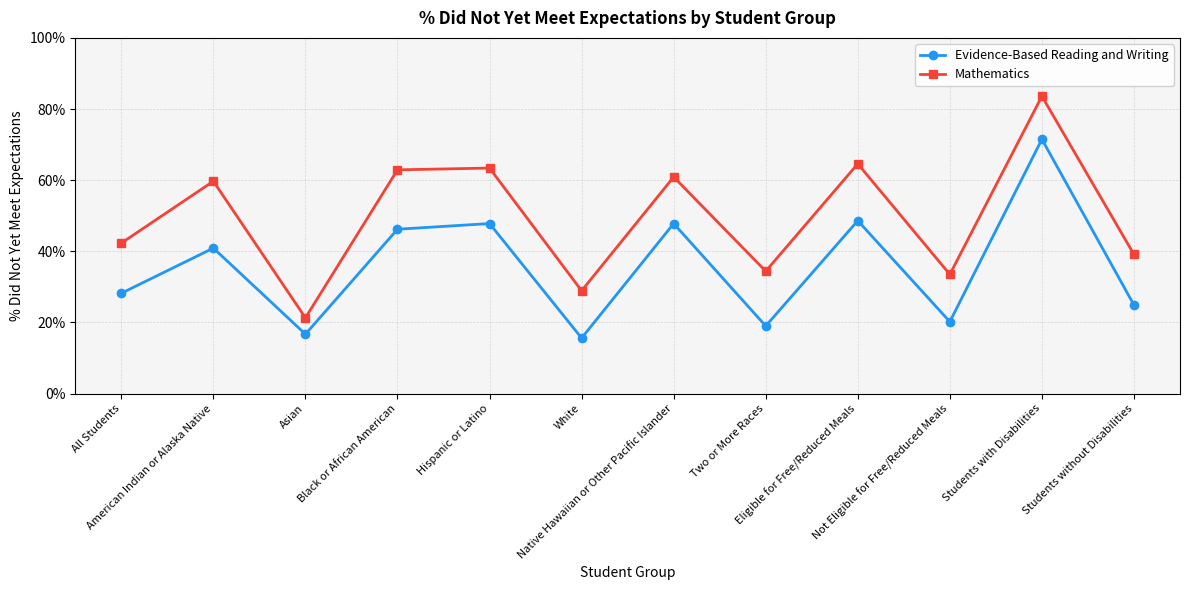

Does the chart have visible grid lines?

Yes